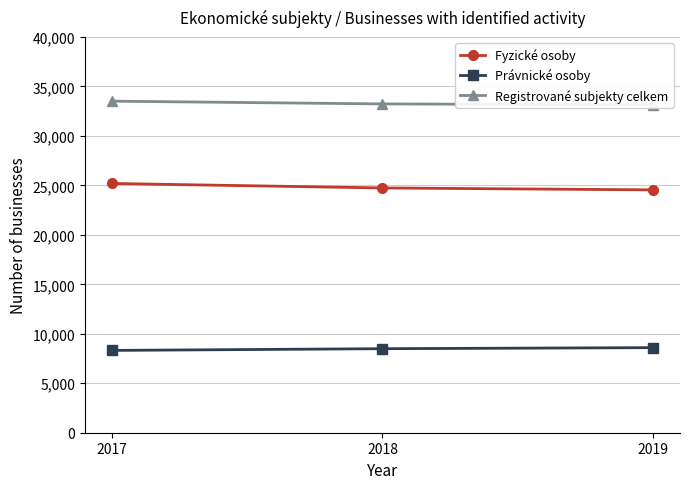

Rank the categories by Fyzické osoby value from highest to lowest.

2017, 2018, 2019